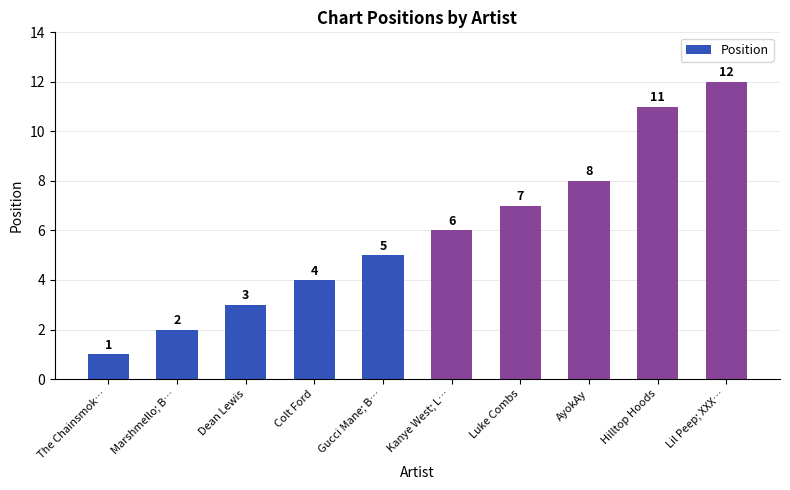

What is the difference between the maximum and minimum values?

11